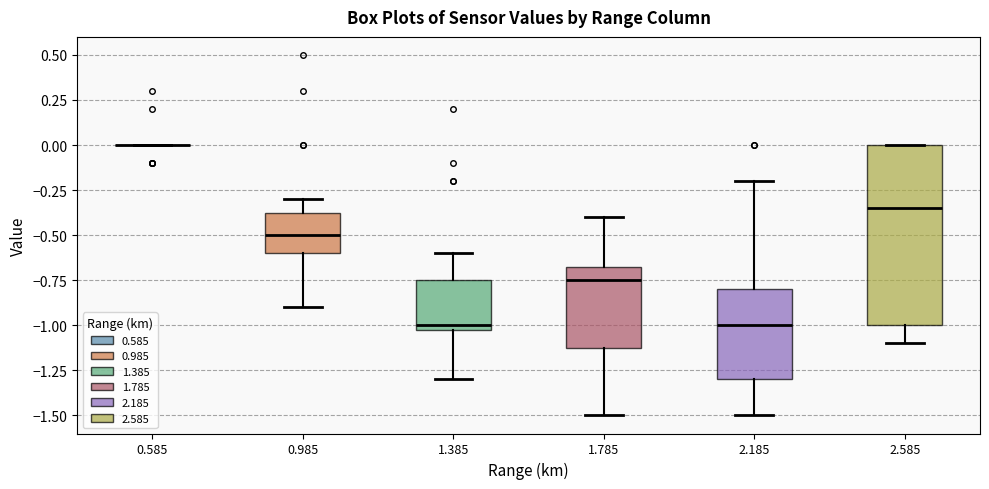

Which box is the tallest, from its lower edge to its upper edge?

2.585